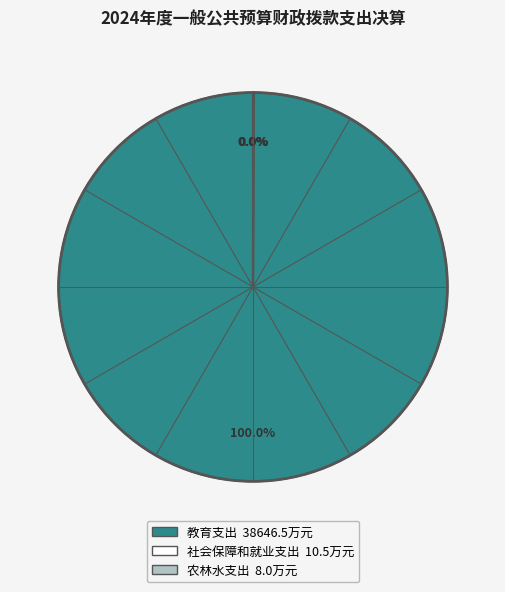

What is the largest slice in the pie chart?

教育支出